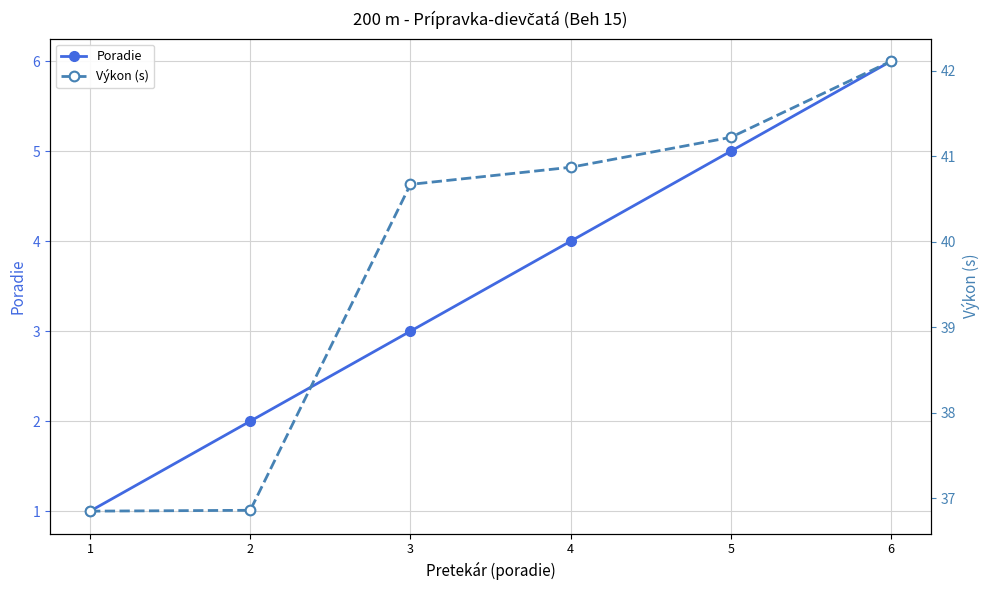

Is the value of Poradie at 3 greater than the value of Výkon (s) at 1?

No